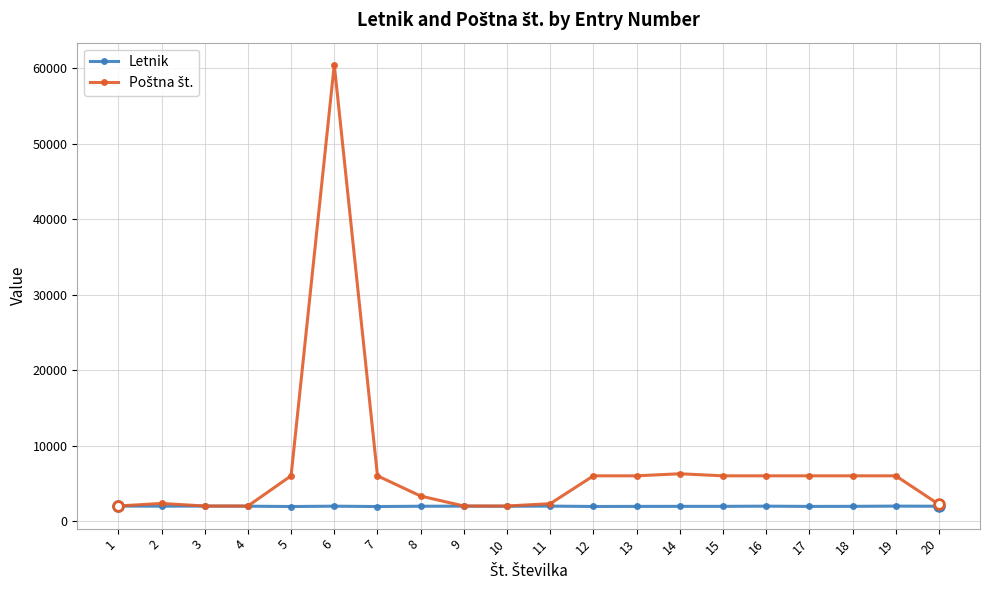

How many lines are shown in the chart?

2